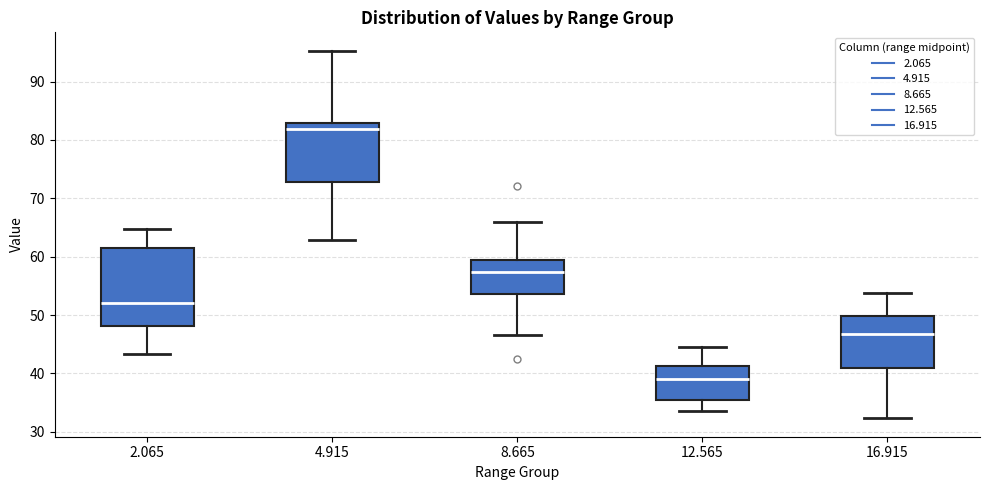

Which box has the highest median line?

4.915